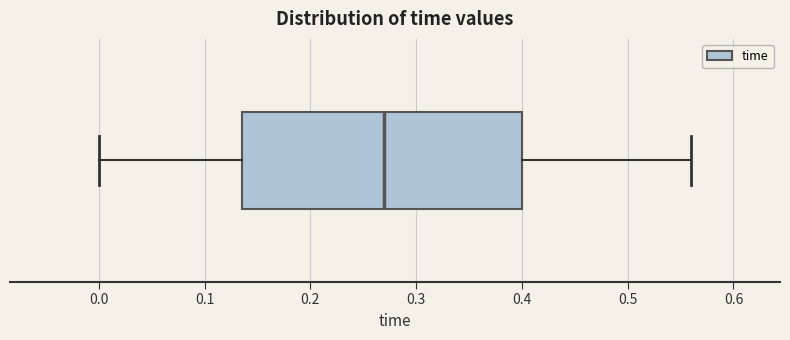

Read this box plot against the x-axis: the position of the median line, the range covered by the box, and the ends of both whiskers. The values are not printed on the chart, so give them approximately, as read against the axis.

median 0.27, box 0.14 to 0.40, whiskers 0.00 to 0.56